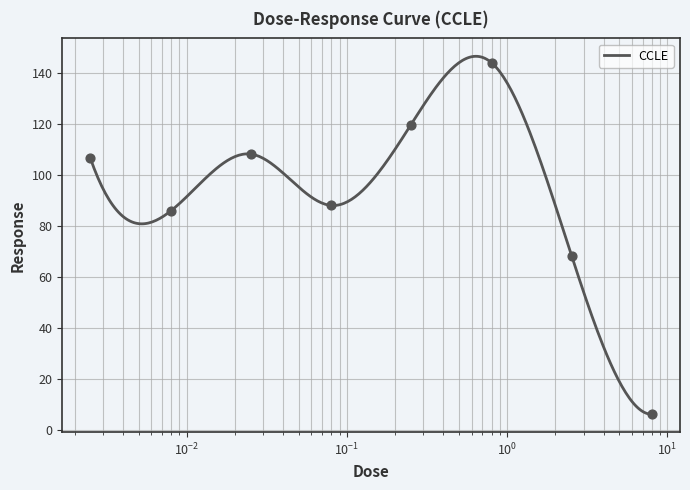

Which has a higher value, 0.0025 or 0.008?

0.0025